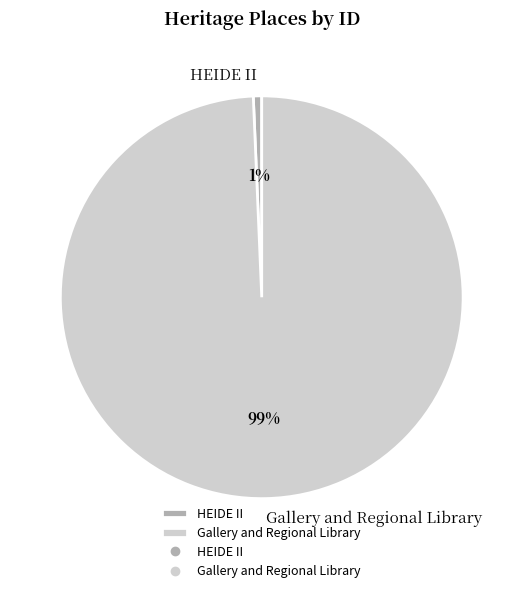

Between HEIDE II and Gallery and Regional Library, which is larger?

Gallery and Regional Library